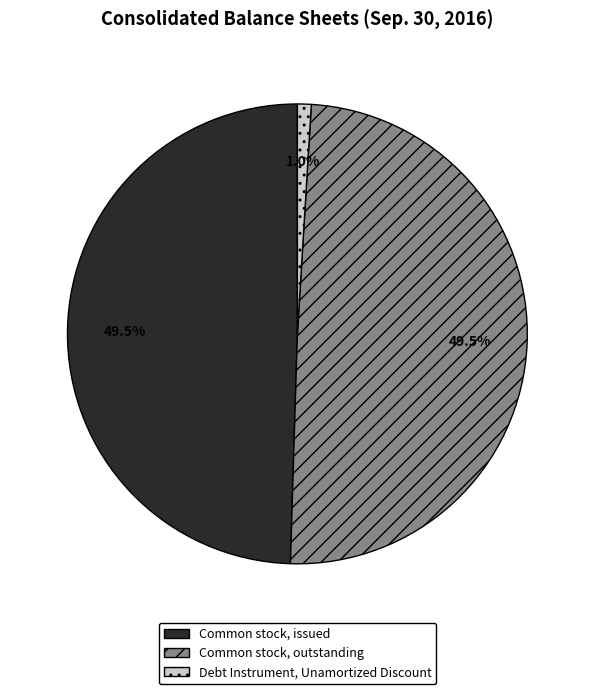

Which slice is the smallest?

Debt Instrument, Unamortized Discount